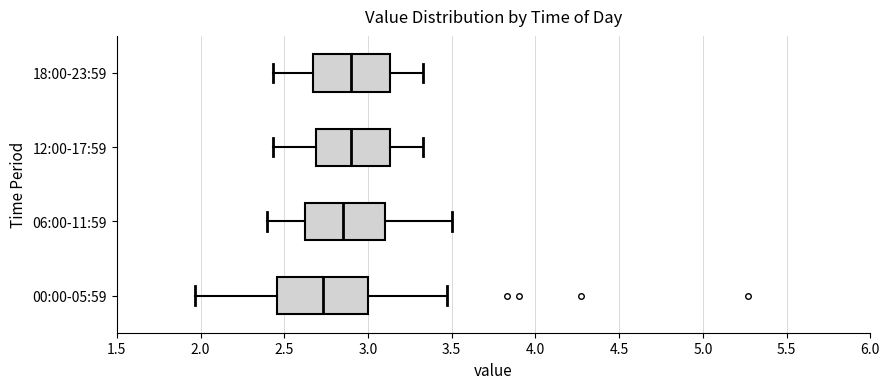

Which box has the furthest to the left median line?

00:00-05:59